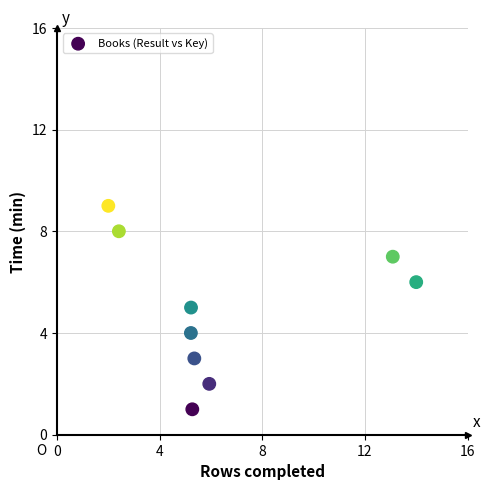

What is the range of Y values (max minus min)?

8